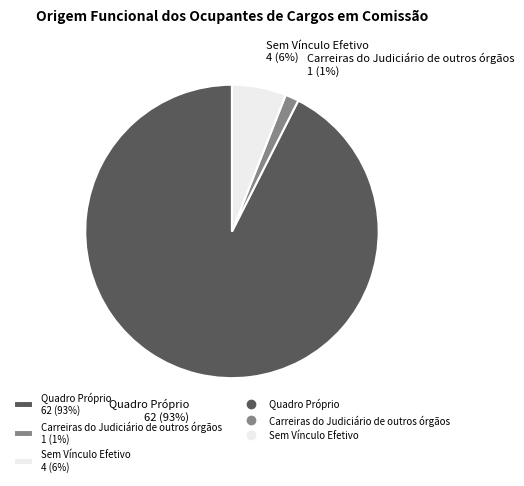

To the nearest percent, what percentage of the pie is Sem Vínculo Efetivo 4 (6%)?

6%